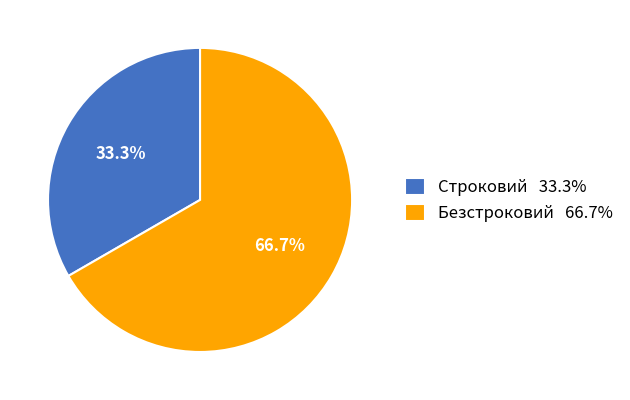

What is the largest slice in the pie chart?

Безстроковий